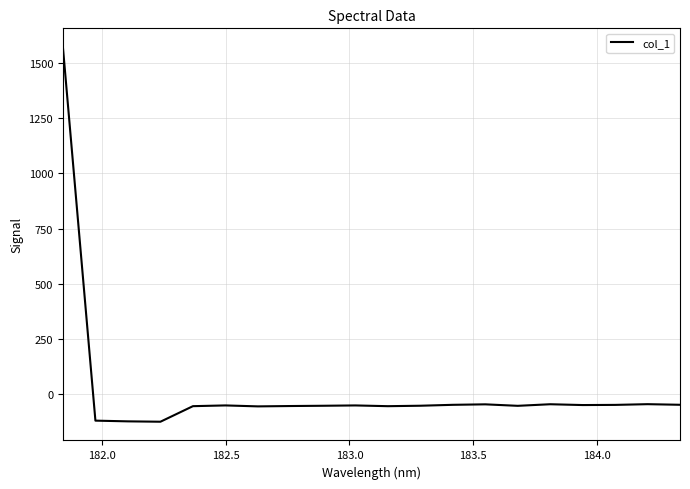

What is the maximum value shown in the chart?

1573.4